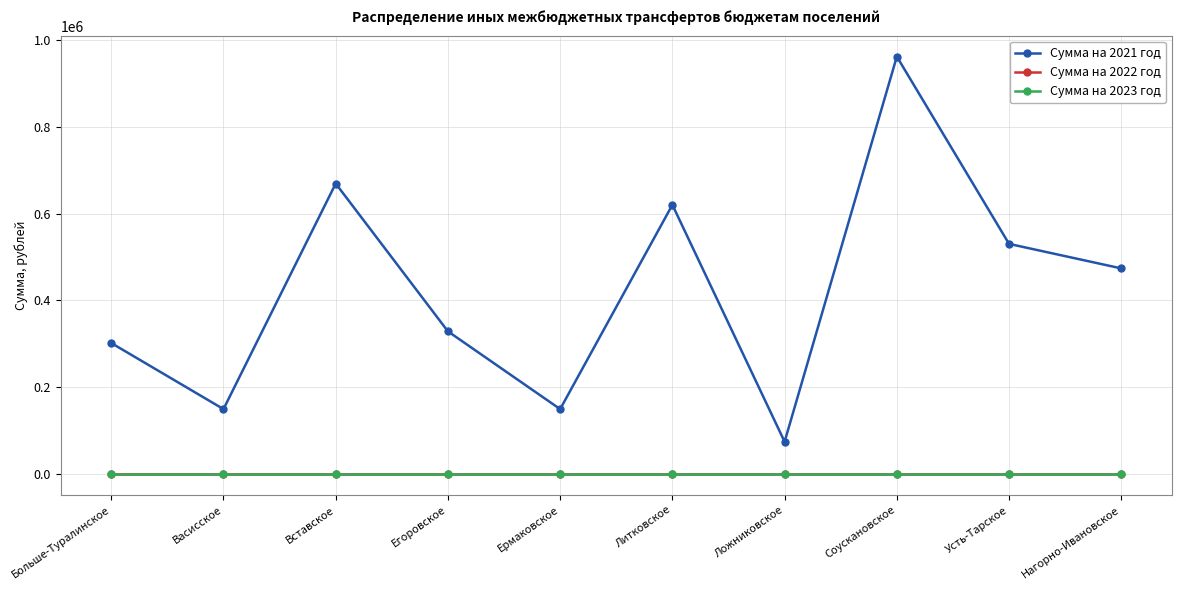

At Ермаковское, list the series in order from largest to smallest.

Сумма на 2021 год, Сумма на 2022 год, Сумма на 2023 год